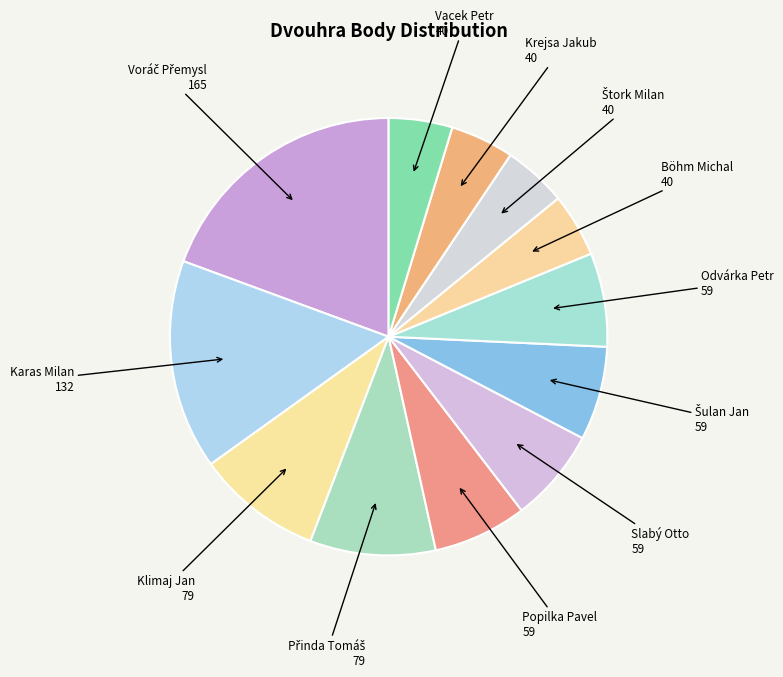

To the nearest percent, what is the difference between the largest and smallest slice percentages?

15%